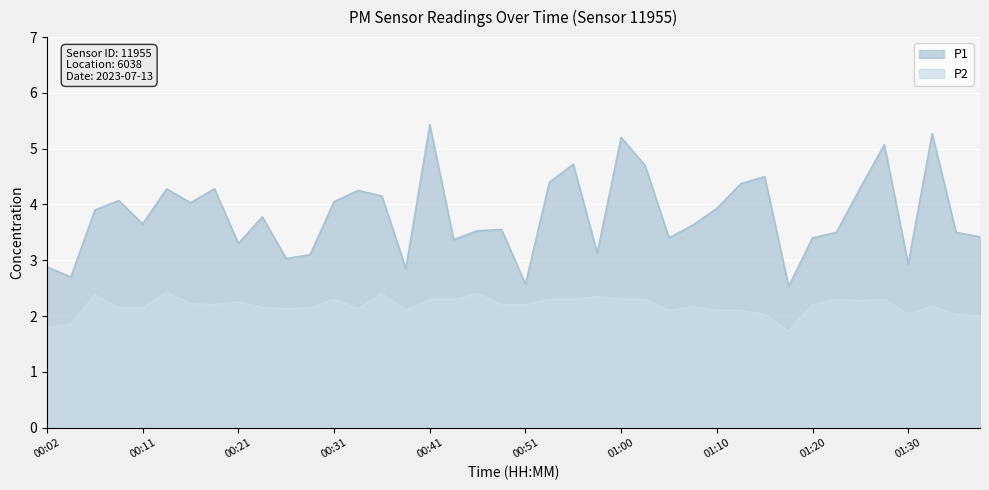

True or false: P2 and P1 intersect in this chart.

False